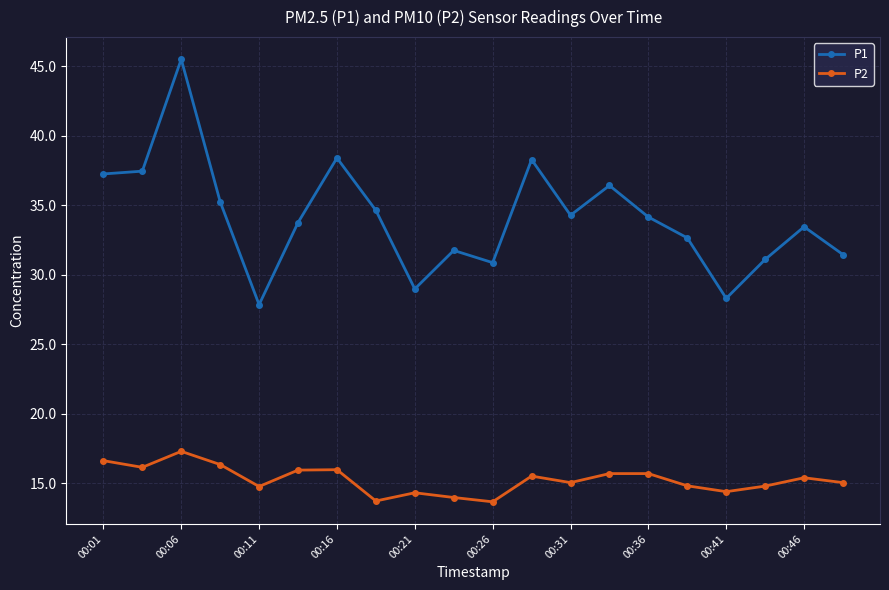

Which series has the largest total across all categories?

P1